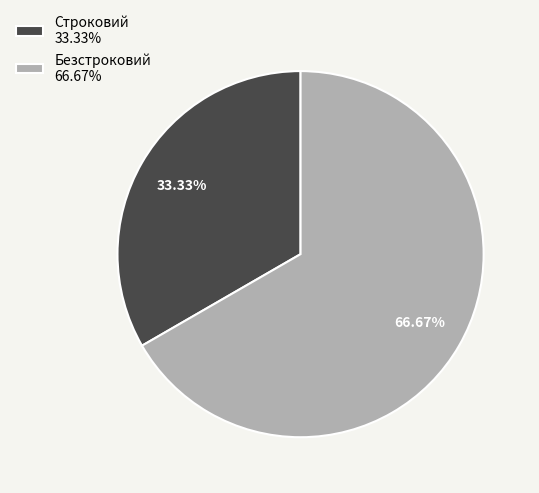

Is it true that Строковий is 23% of the pie?

False